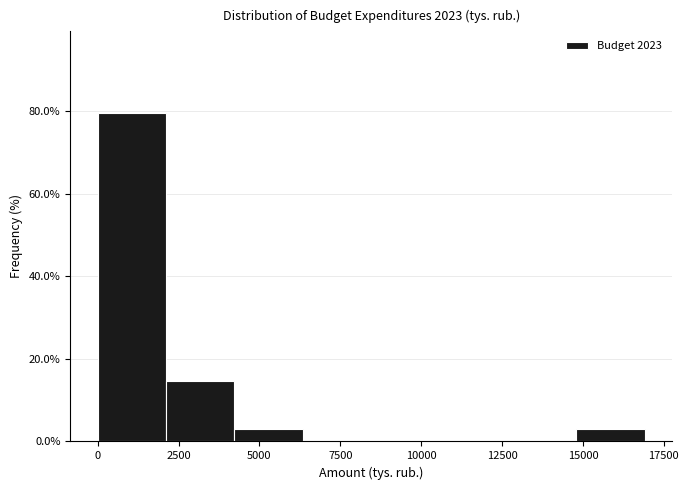

Over which range of the x-axis is the bar tallest?

0 to 2000